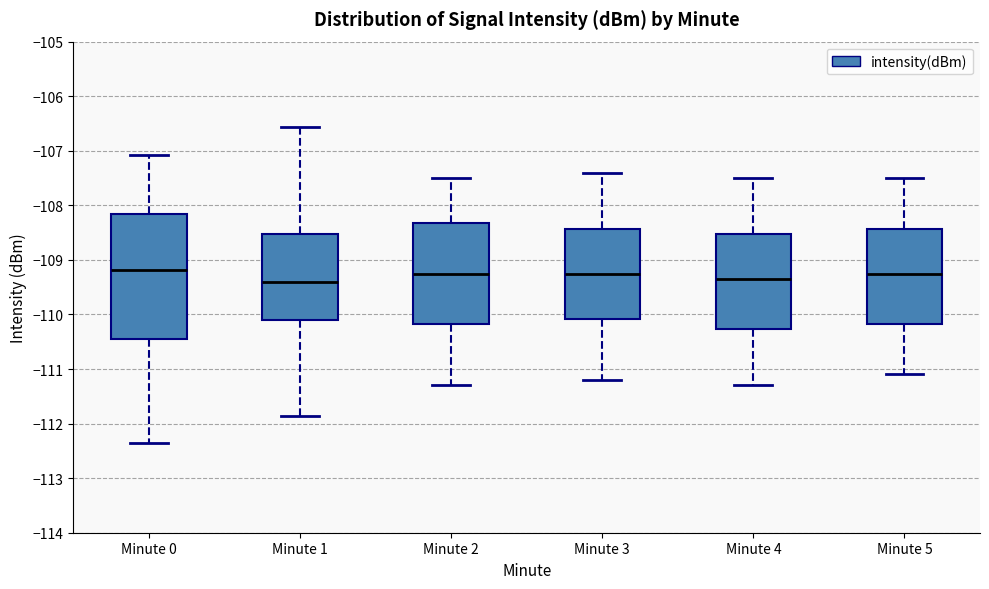

Where does the upper whisker of the box for Minute 5 end on the y-axis? The values are not printed on the chart, so give them approximately, as read against the axis.

-107.5